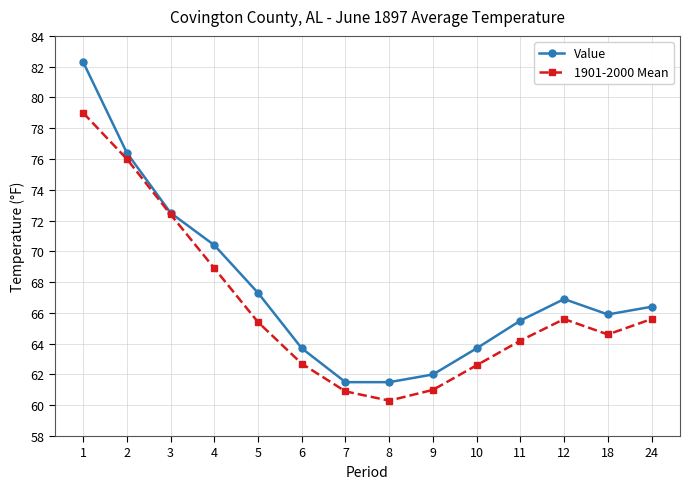

Which label corresponds to the largest value in the chart?

1